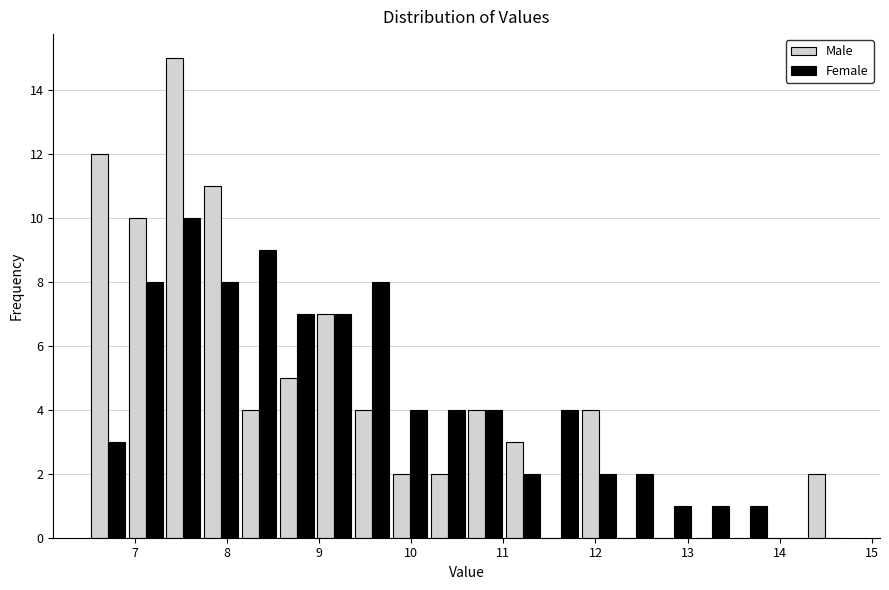

In the Male series, which range on the x-axis has the tallest bar?

7.32 to 7.73